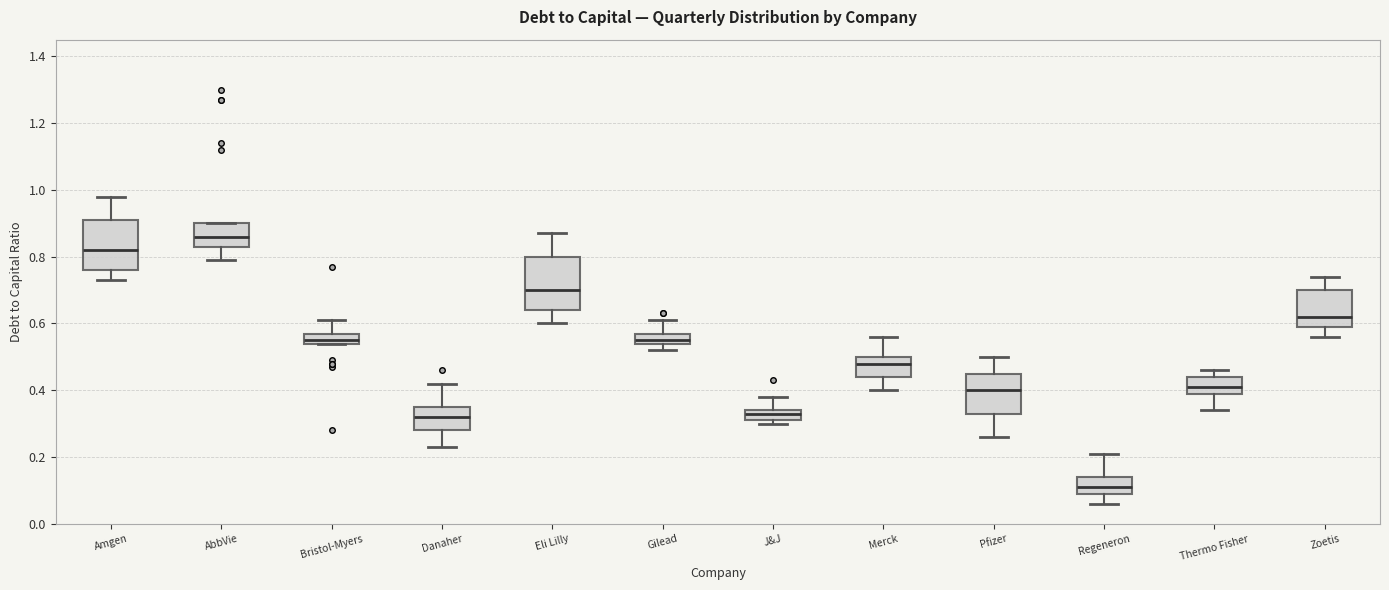

Which box has the lowest median line?

Regeneron